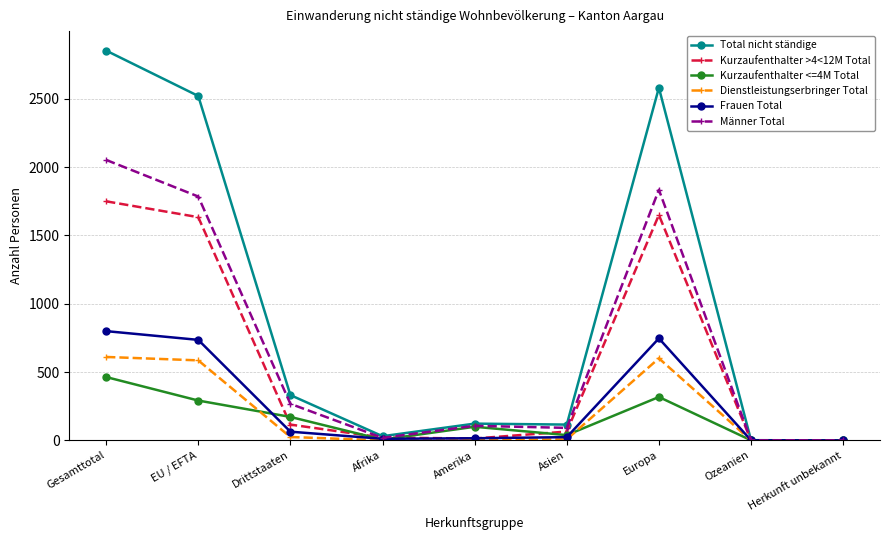

Is it true that Kurzaufenthalter <=4M Total equals 318 at Europa?

True